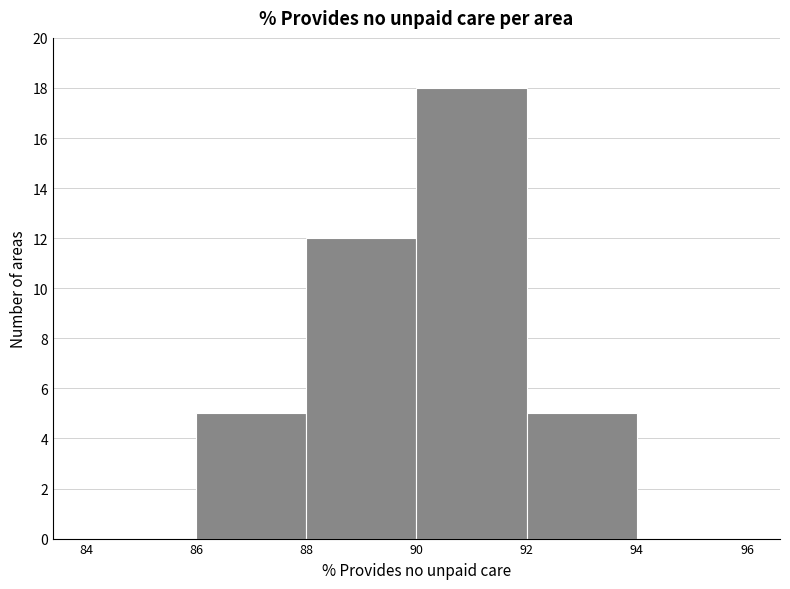

Reading left to right, list every bar in this chart as the range it spans on the x-axis followed by its height. The values are not printed on the chart, so give them approximately, as read against the axis.

84 to 86: 0
86 to 88: 5
88 to 90: 12
90 to 92: 18
92 to 94: 5
94 to 96: 0